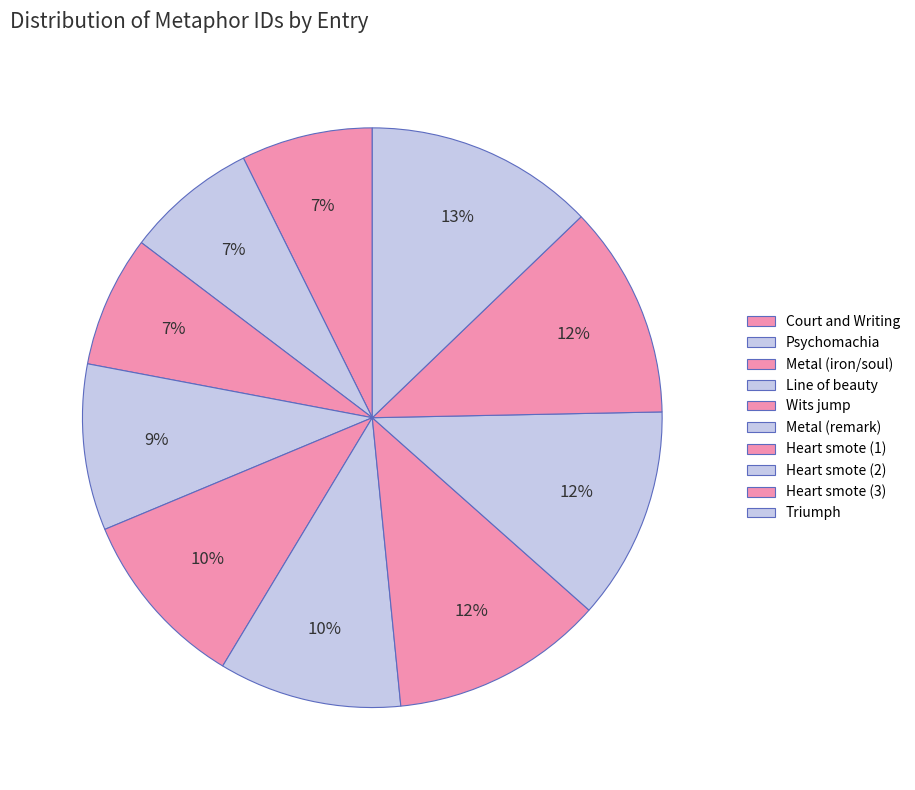

How many slices are in this pie chart?

10